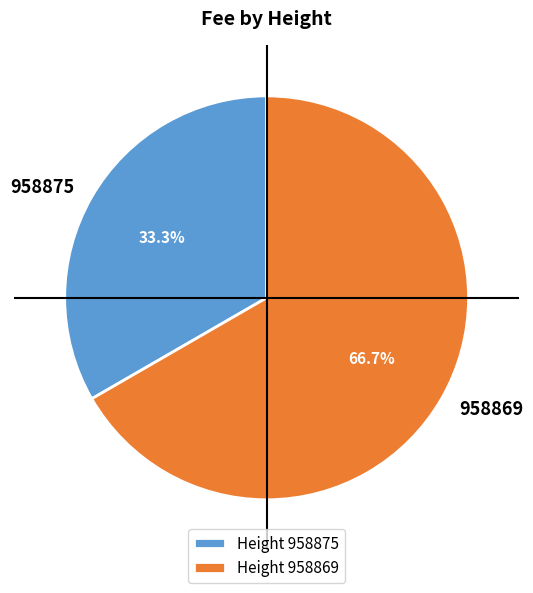

Combined, do 958875 and 958869 account for over 50%?

Yes